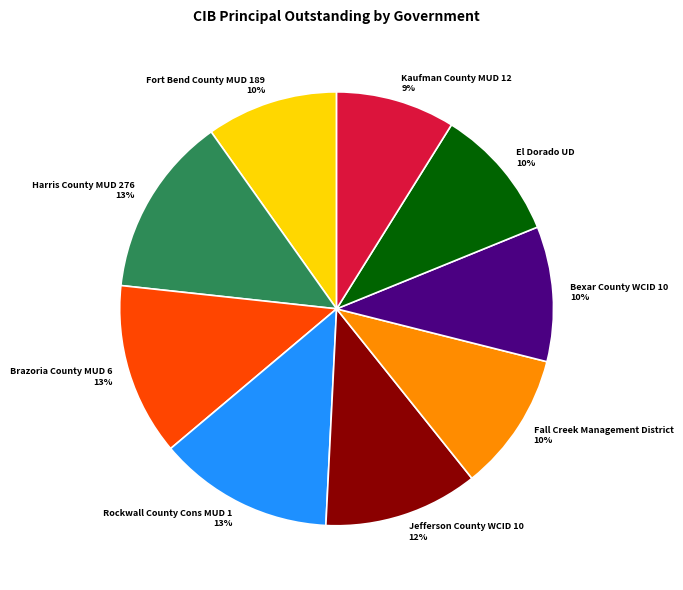

Is there a majority slice in this chart?

No